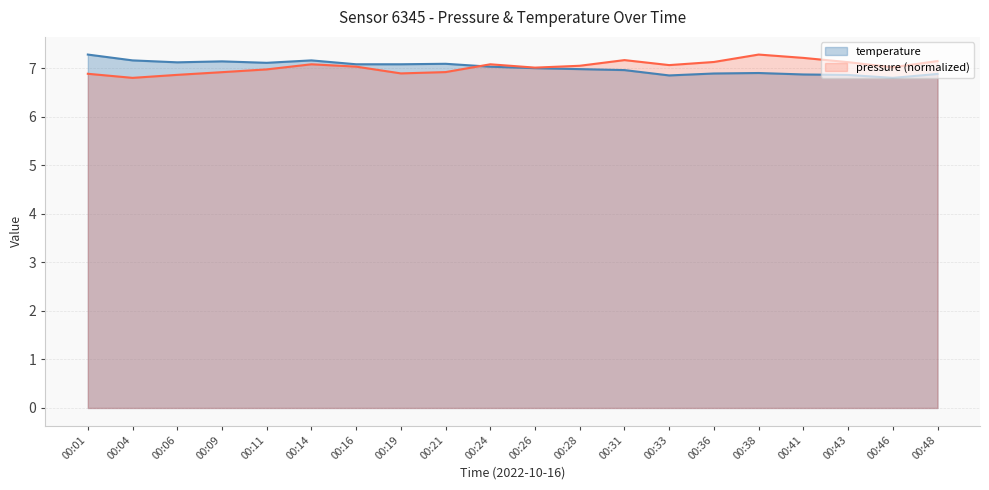

What is the greatest value displayed?

7.3